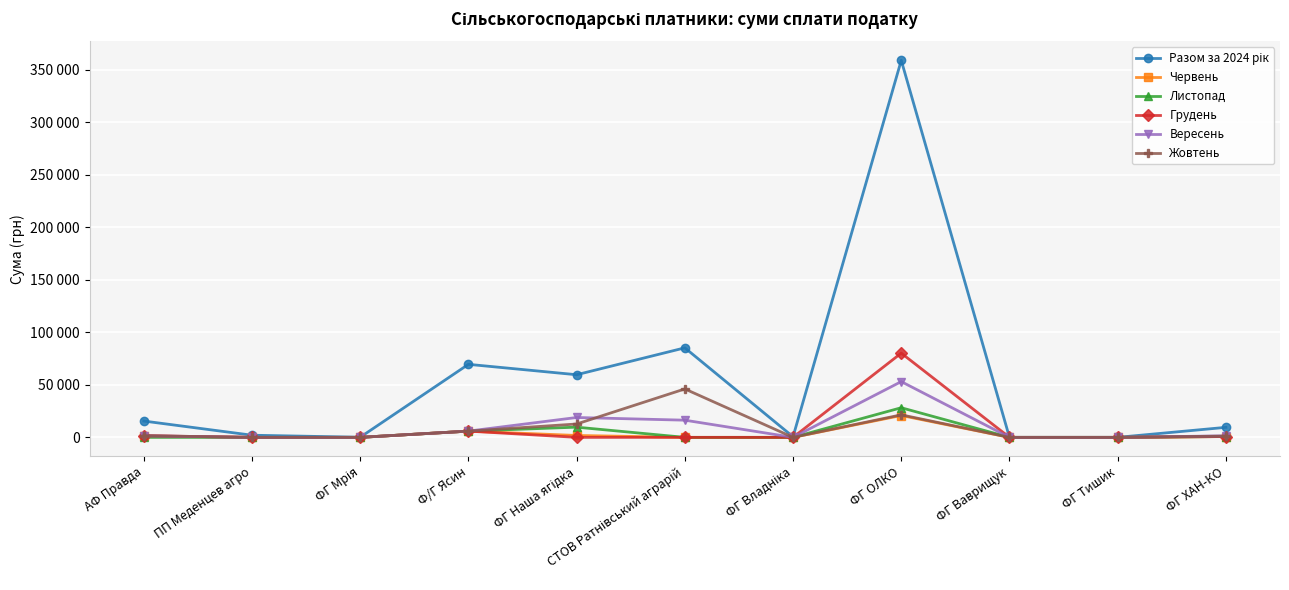

What is the greatest value displayed?

358717.0